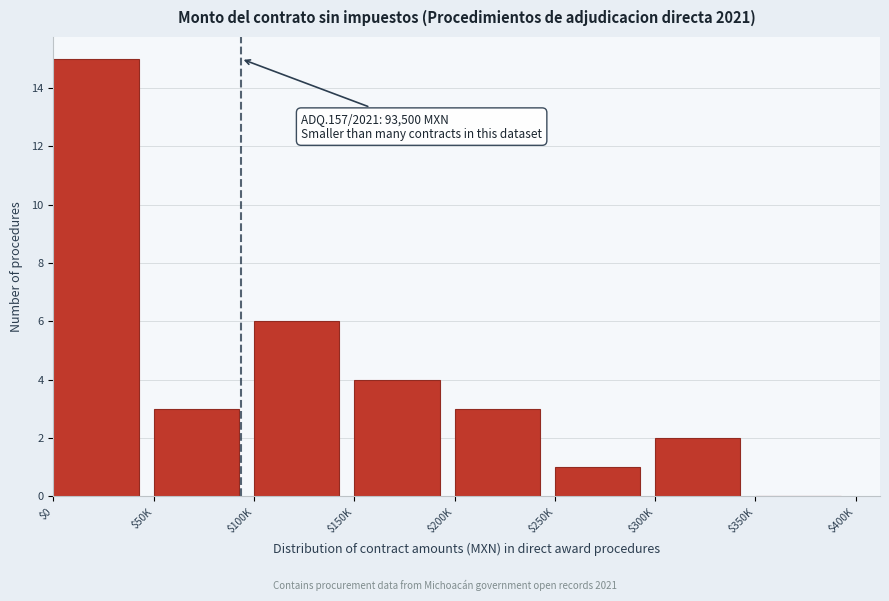

At which label is the value closest to 7?

$100K